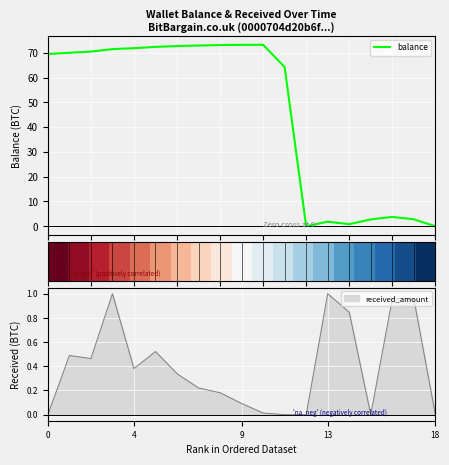

True or false: received_amount has a value of 0.2 at 13.

False